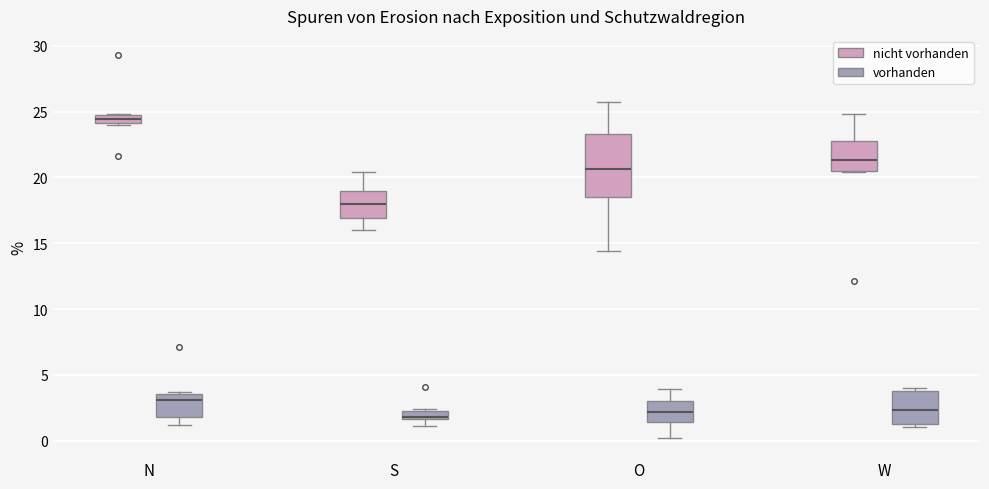

Which box is the tallest, from its lower edge to its upper edge?

O (nicht vorhanden)